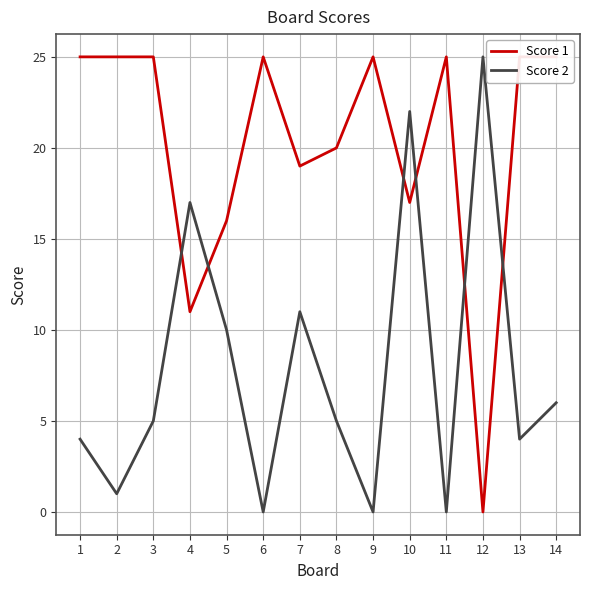

Where does the Score 2 series first go above 5?

4